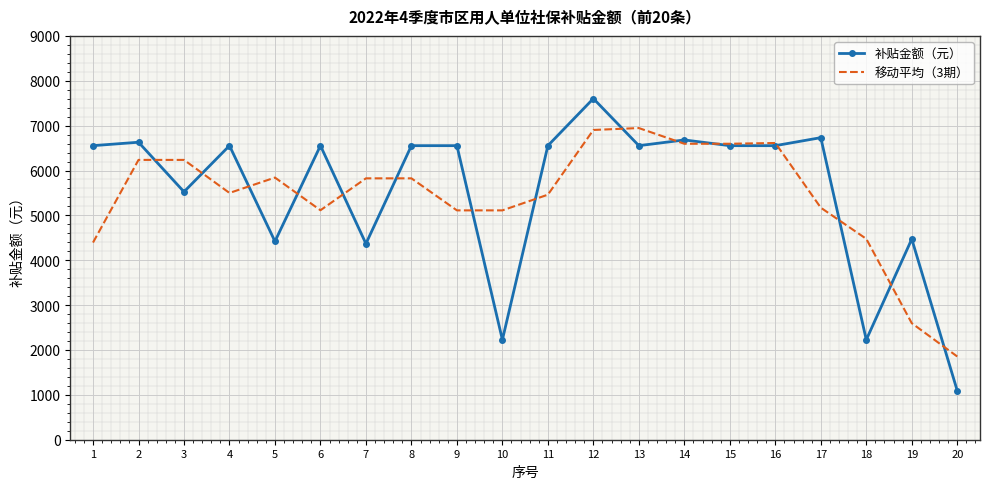

Is the value of 补贴金额（元） at 16 greater than the value of 移动平均（3期） at 4?

Yes